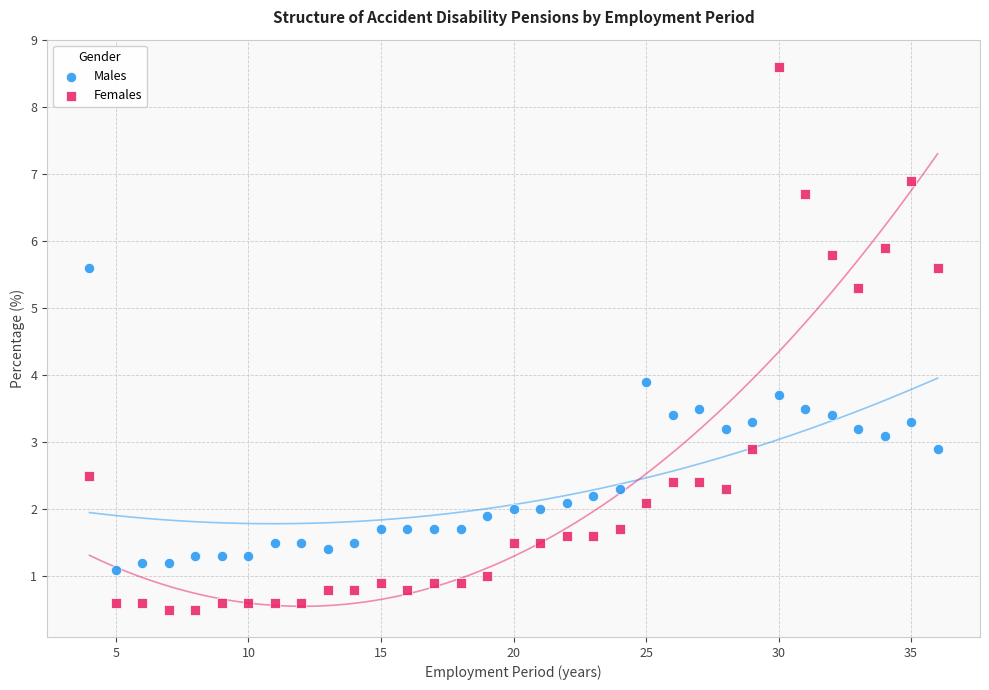

What is the X range (max minus min) for the scatter plot?

32.0